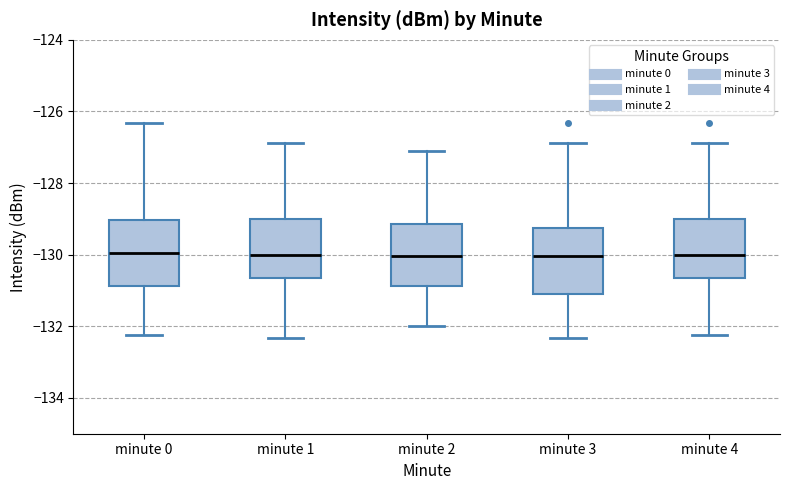

Reading left to right, read every box against the y-axis: the position of its median line, the range the box covers, and the ends of its whiskers. The values are not printed on the chart, so give them approximately, as read against the axis.

minute 0: median -130.0, box -130.8 to -129.0, whiskers -132.2 to -126.4
minute 1: median -130.0, box -130.6 to -129.0, whiskers -132.4 to -126.8
minute 2: median -130.0, box -130.8 to -129.2, whiskers -132.0 to -127.0
minute 3: median -130.0, box -131.2 to -129.2, whiskers -132.4 to -126.8
minute 4: median -130.0, box -130.6 to -129.0, whiskers -132.2 to -126.8